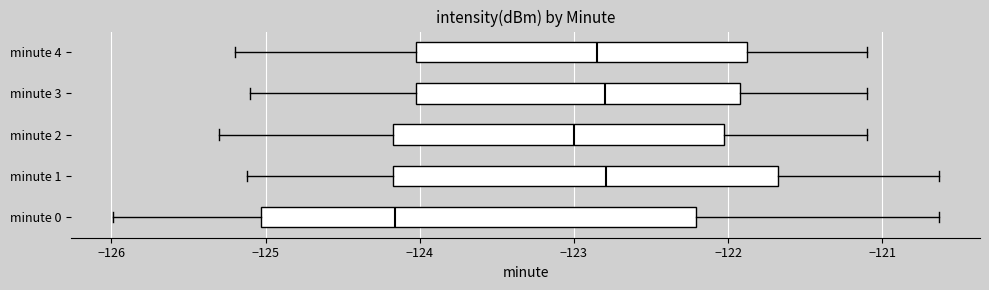

Reading bottom to top, read every box against the x-axis: the position of its median line, the range the box covers, and the ends of its whiskers. The values are not printed on the chart, so give them approximately, as read against the axis.

minute 0: median -124.2, box -125.0 to -122.2, whiskers -126.0 to -120.6
minute 1: median -122.8, box -124.2 to -121.7, whiskers -125.1 to -120.6
minute 2: median -123.0, box -124.2 to -122.0, whiskers -125.3 to -121.1
minute 3: median -122.8, box -124.0 to -121.9, whiskers -125.1 to -121.1
minute 4: median -122.8, box -124.0 to -121.9, whiskers -125.2 to -121.1